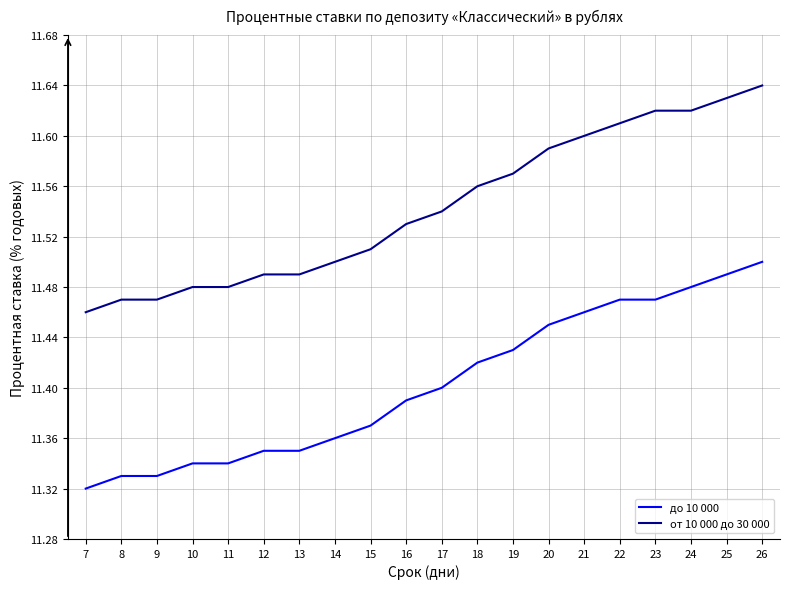

Which category has the lowest value in the от 10 000 до 30 000 series?

7